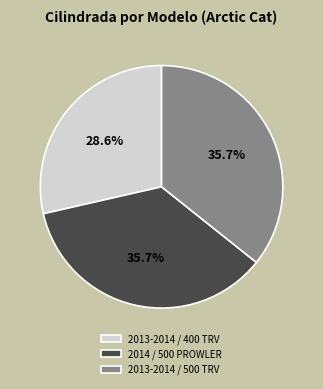

To the nearest percent, what is the combined percentage of 2013-2014 / 500 TRV and 2014 / 500 PROWLER?

71%